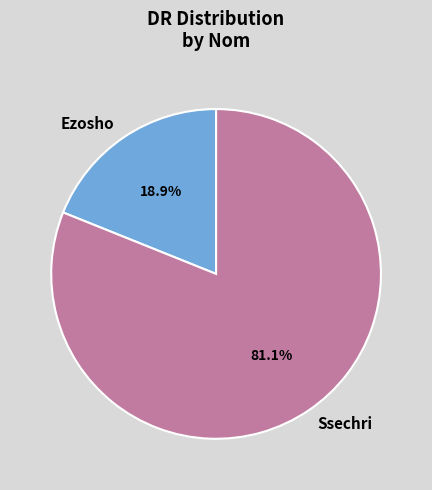

To the nearest percent, what portion does Ssechri represent?

81%